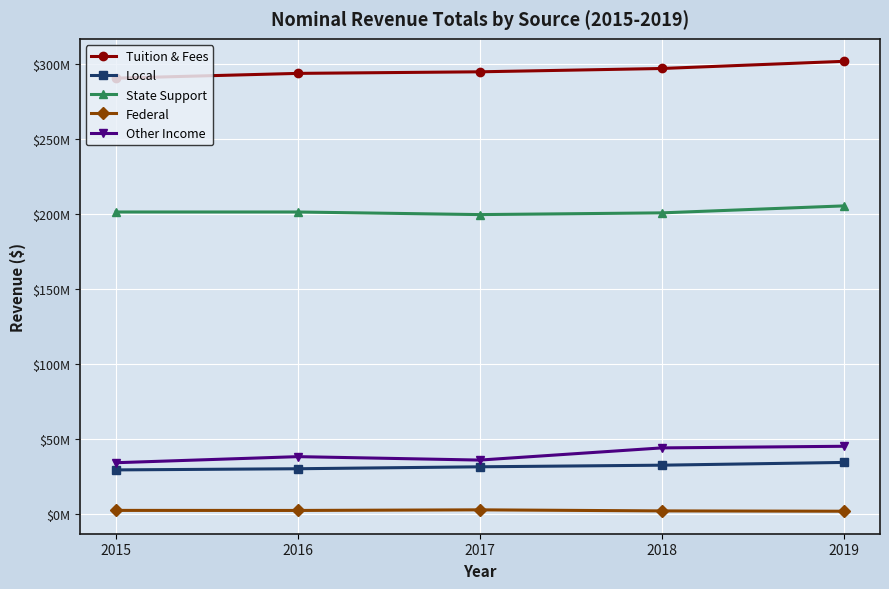

Reading right to left, extract all data points from this chart.

Tuition & Fees: 2019=301791675	2018=297016561	2017=294806794	2016=293755716	2015=290561911
Local: 2019=34187508	2018=32352782	2017=31273686	2016=29978577	2015=29204331
State Support: 2019=205346611	2018=200690890	2017=199540607	2016=201274647	2015=201277231
Federal: 2019=1634157	2018=1845326	2017=2560515	2016=2154291	2015=2189324
Other Income: 2019=44972066	2018=43884815	2017=35764726	2016=38055042	2015=33999085